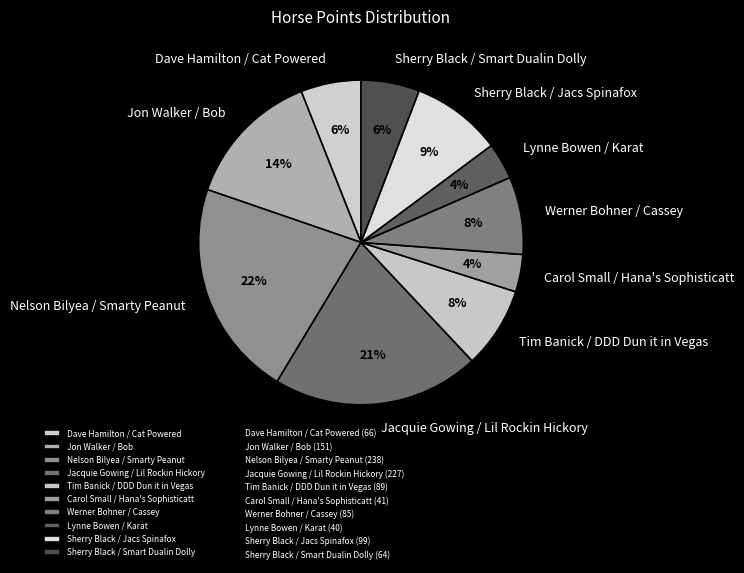

Which slice is the largest?

Nelson Bilyea / Smarty Peanut